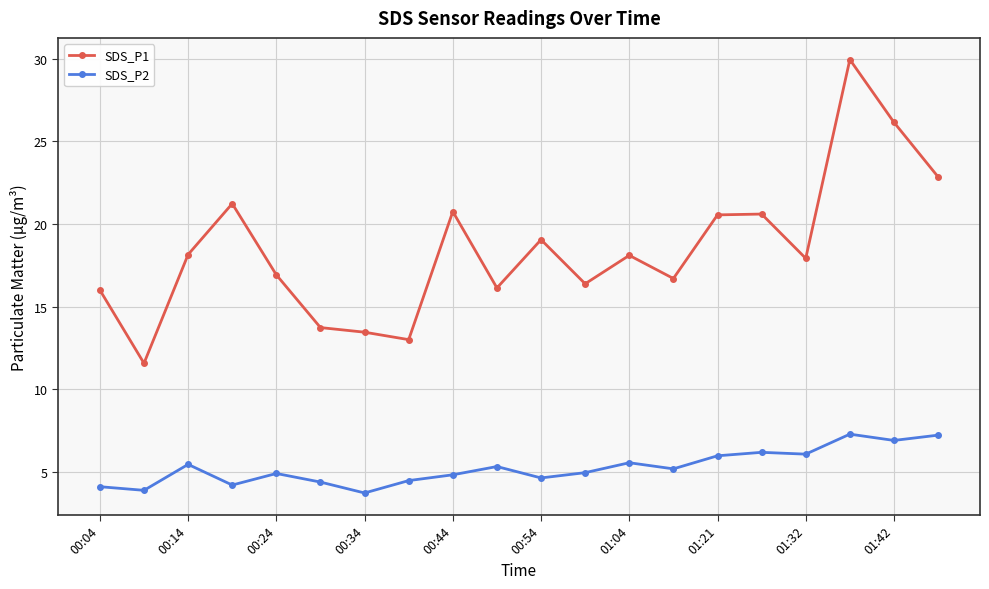

What is the difference between the maximum and minimum values in the SDS_P1 series?

18.4